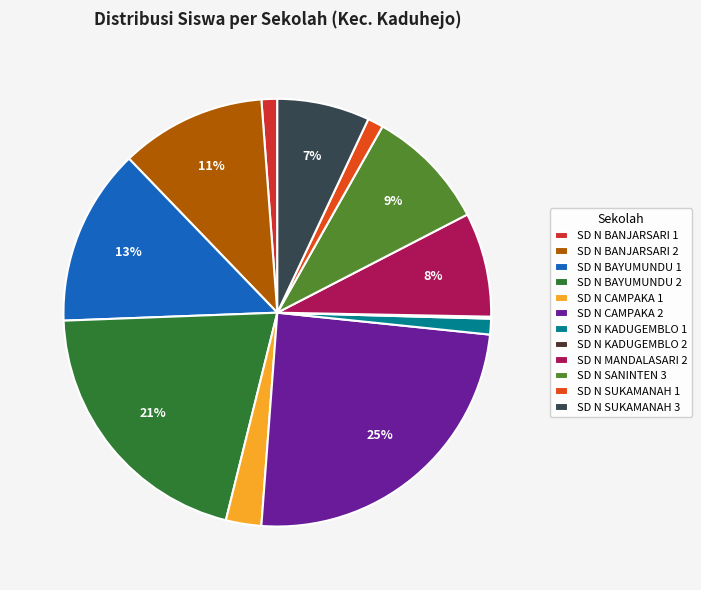

Is it true that SD N CAMPAKA 1 is 3% of the pie?

True